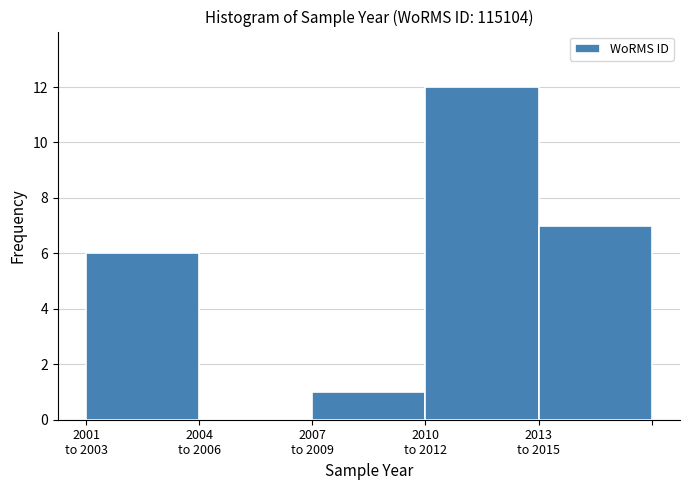

What is the maximum value shown in the chart?

12